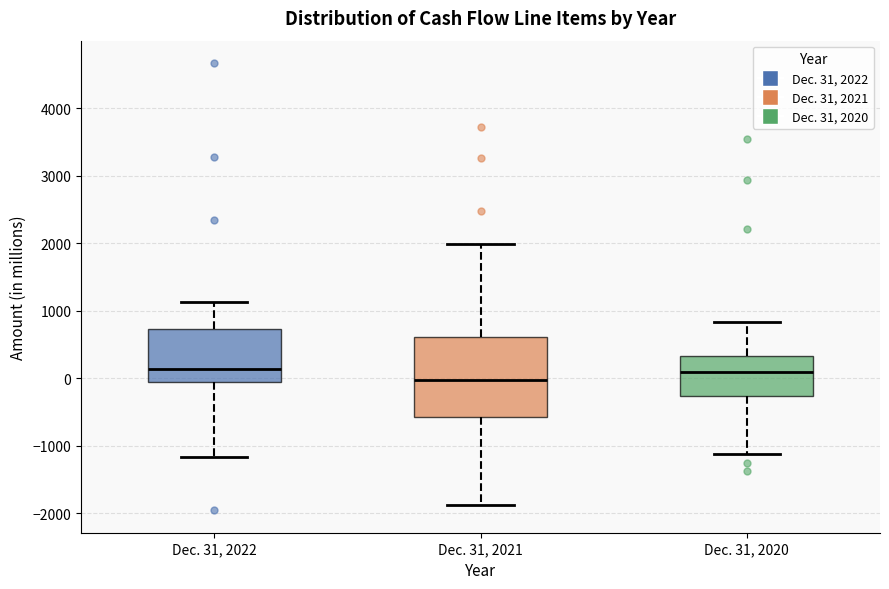

Reading left to right, transcribe this box plot: for each box, give where its median line is, the range the box spans, and where its two whiskers end, as read against the y-axis. The values are not printed on the chart, so give them approximately, as read against the axis.

Dec. 31, 2022: median 100, box -100 to 700, whiskers -1200 to 1100
Dec. 31, 2021: median 0, box -600 to 600, whiskers -1900 to 2000
Dec. 31, 2020: median 100, box -300 to 300, whiskers -1100 to 800